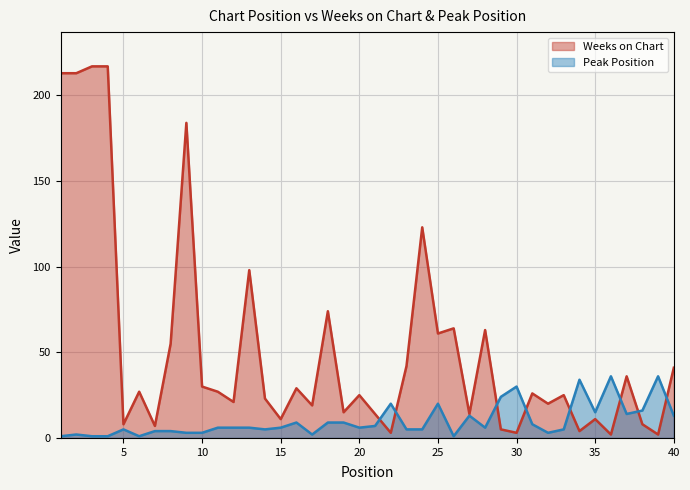

Reading right to left, transcribe all the data shown in this chart.

Weeks on Chart: 40=41	39=2	38=8	37=36	36=2	35=11	34=4	33=25	32=20	31=26	30=3	29=5	28=63	27=14	26=64	25=61	24=123	23=42	22=3	21=14	20=25	19=15	18=74	17=19	16=29	15=11	14=23	13=98	12=21	11=27	10=30	9=184	8=55	7=7	6=27	5=8	4=217	3=217	2=213	1=213
Peak Position: 40=13	39=36	38=16	37=14	36=36	35=15	34=34	33=5	32=3	31=8	30=30	29=24	28=6	27=13	26=1	25=20	24=5	23=5	22=20	21=7	20=6	19=9	18=9	17=2	16=9	15=6	14=5	13=6	12=6	11=6	10=3	9=3	8=4	7=4	6=1	5=5	4=1	3=1	2=2	1=1